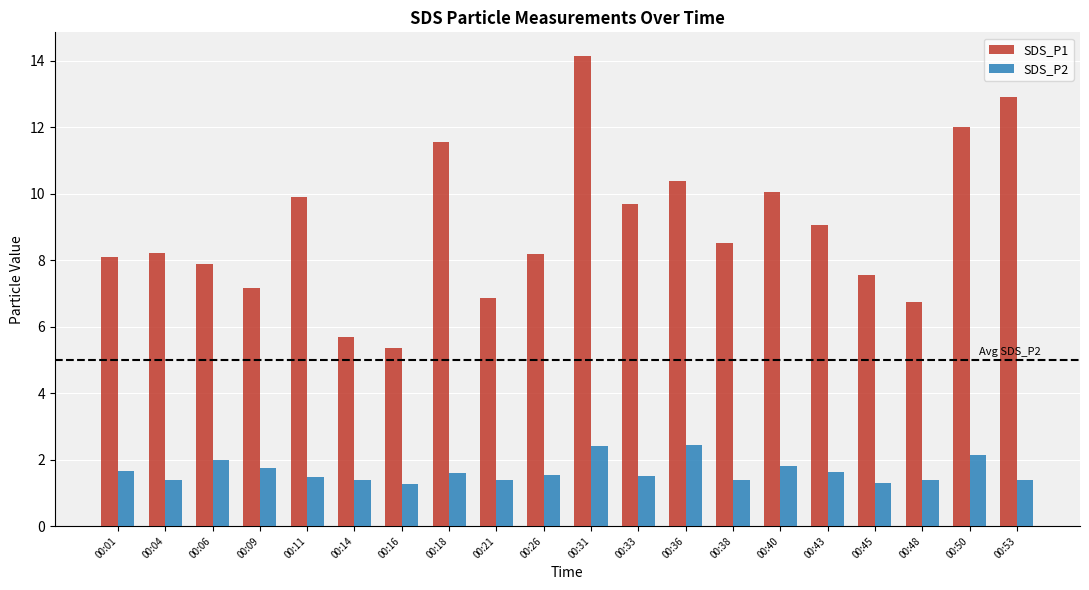

What is the minimum value shown in the chart?

1.3